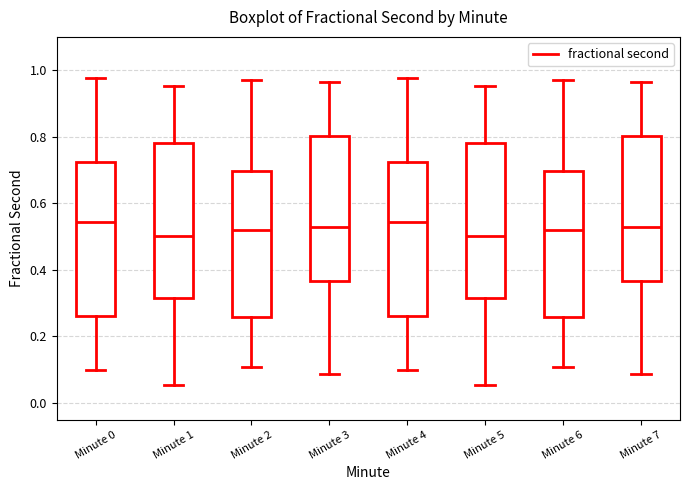

Reading left to right, read every box against the y-axis: the position of its median line, the range the box covers, and the ends of its whiskers. The values are not printed on the chart, so give them approximately, as read against the axis.

Minute 0: median 0.54, box 0.26 to 0.72, whiskers 0.10 to 0.98
Minute 1: median 0.50, box 0.32 to 0.78, whiskers 0.06 to 0.96
Minute 2: median 0.52, box 0.26 to 0.70, whiskers 0.10 to 0.98
Minute 3: median 0.52, box 0.36 to 0.80, whiskers 0.08 to 0.96
Minute 4: median 0.54, box 0.26 to 0.72, whiskers 0.10 to 0.98
Minute 5: median 0.50, box 0.32 to 0.78, whiskers 0.06 to 0.96
Minute 6: median 0.52, box 0.26 to 0.70, whiskers 0.10 to 0.98
Minute 7: median 0.52, box 0.36 to 0.80, whiskers 0.08 to 0.96